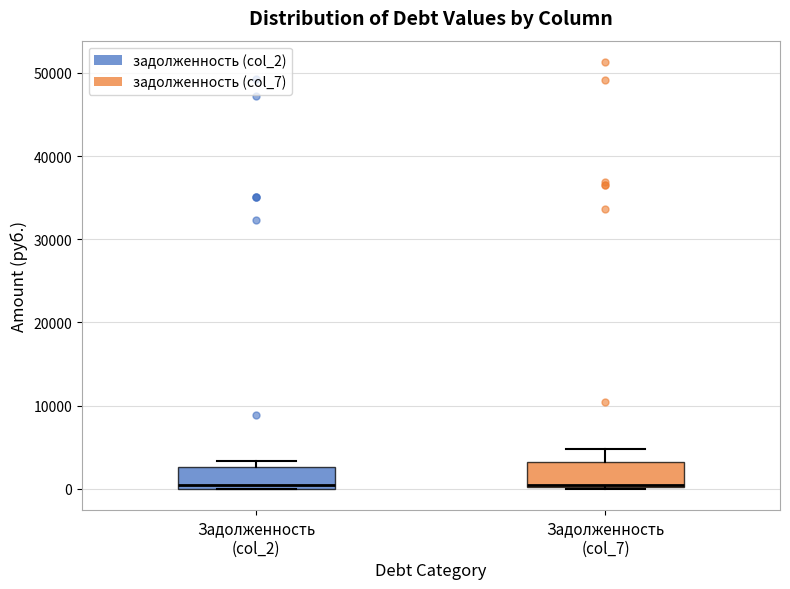

Reading left to right, read every box against the y-axis: the position of its median line, the range the box covers, and the ends of its whiskers. The values are not printed on the chart, so give them approximately, as read against the axis.

Задолженность (col_2): median 0 (just above the box's lower edge), box 0 to 3000, whiskers 0 to 3000 (just above the box's upper edge)
Задолженность (col_7): median 0 (just above the box's lower edge), box 0 to 3000, whiskers 0 to 5000